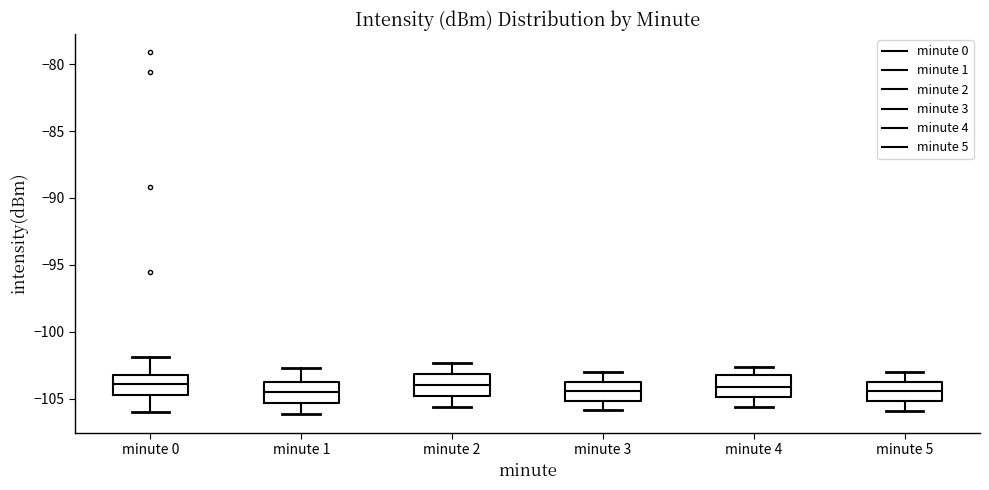

Reading left to right, read every box against the y-axis: the position of its median line, the range the box covers, and the ends of its whiskers. The values are not printed on the chart, so give them approximately, as read against the axis.

minute 0: median -104.0, box -104.5 to -103.0, whiskers -106.0 to -102.0
minute 1: median -104.5, box -105.5 to -103.5, whiskers -106.0 to -102.5
minute 2: median -104.0, box -105.0 to -103.0, whiskers -105.5 to -102.5
minute 3: median -104.5, box -105.0 to -103.5, whiskers -106.0 to -103.0
minute 4: median -104.0, box -105.0 to -103.0, whiskers -105.5 to -102.5
minute 5: median -104.5, box -105.0 to -103.5, whiskers -106.0 to -103.0